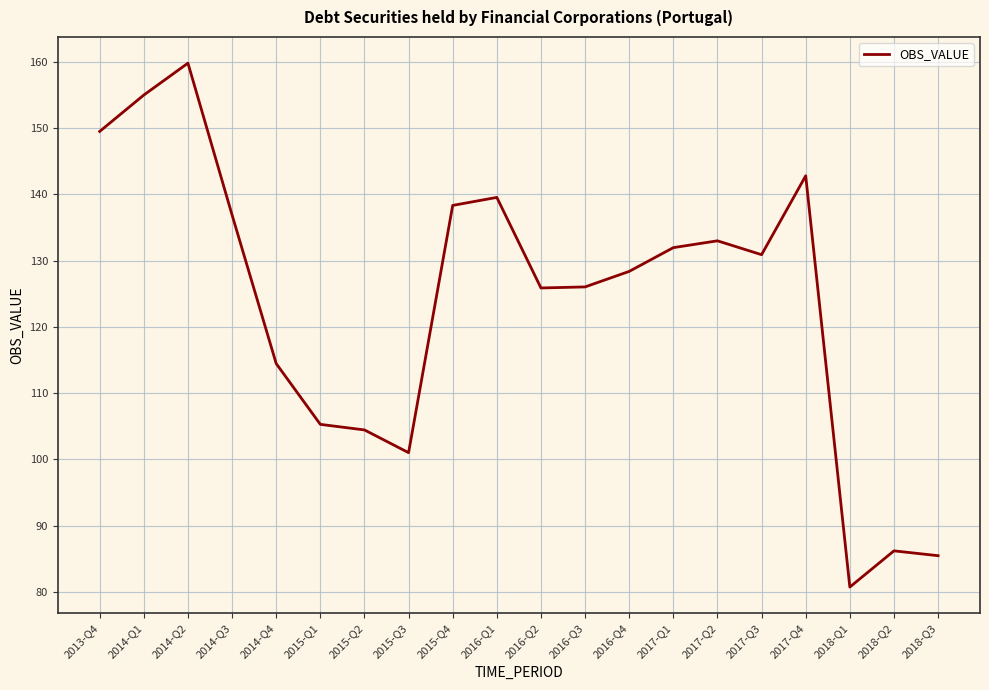

Where does the data first go above 130?

2013-Q4